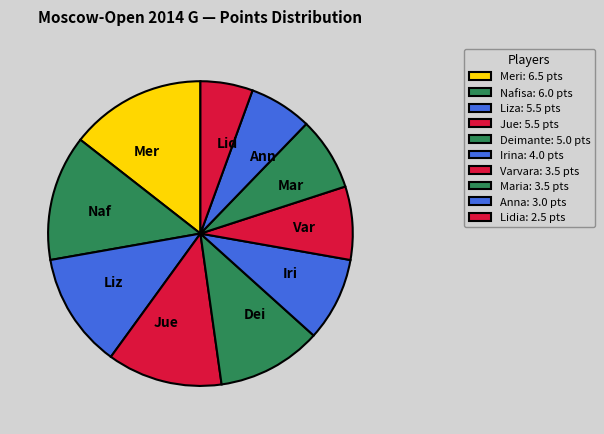

Does Jue represent more than half of the total?

No